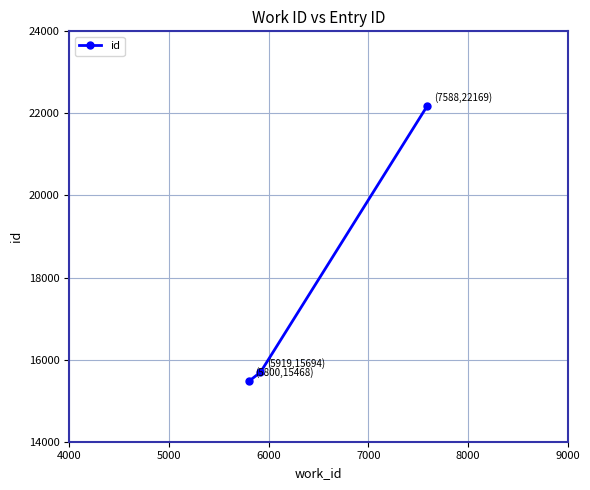

Reading left to right, what are all the values shown in this chart?

15468	15694	22169